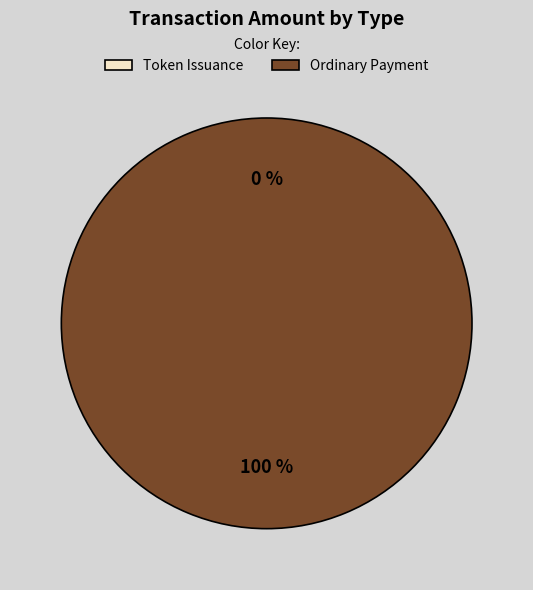

To the nearest percent, what is the average slice percentage?

50%